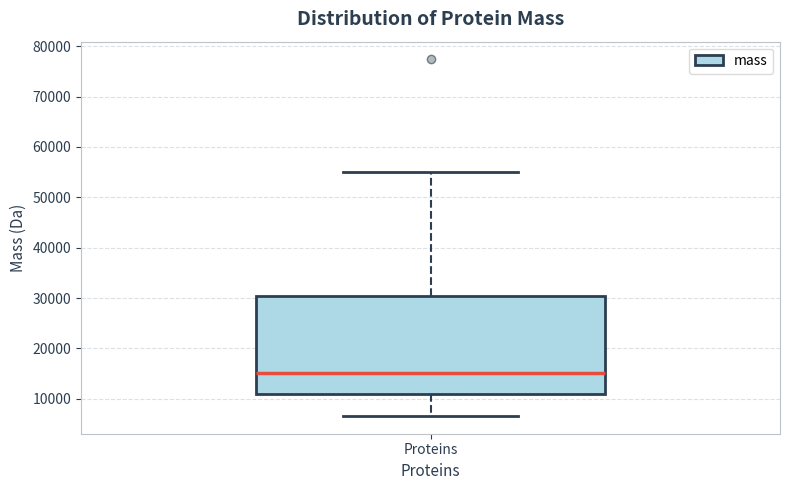

Read this box plot against the y-axis: the position of the median line, the range covered by the box, and the ends of both whiskers. The values are not printed on the chart, so give them approximately, as read against the axis.

median 15000, box 11000 to 31000, whiskers 7000 to 55000